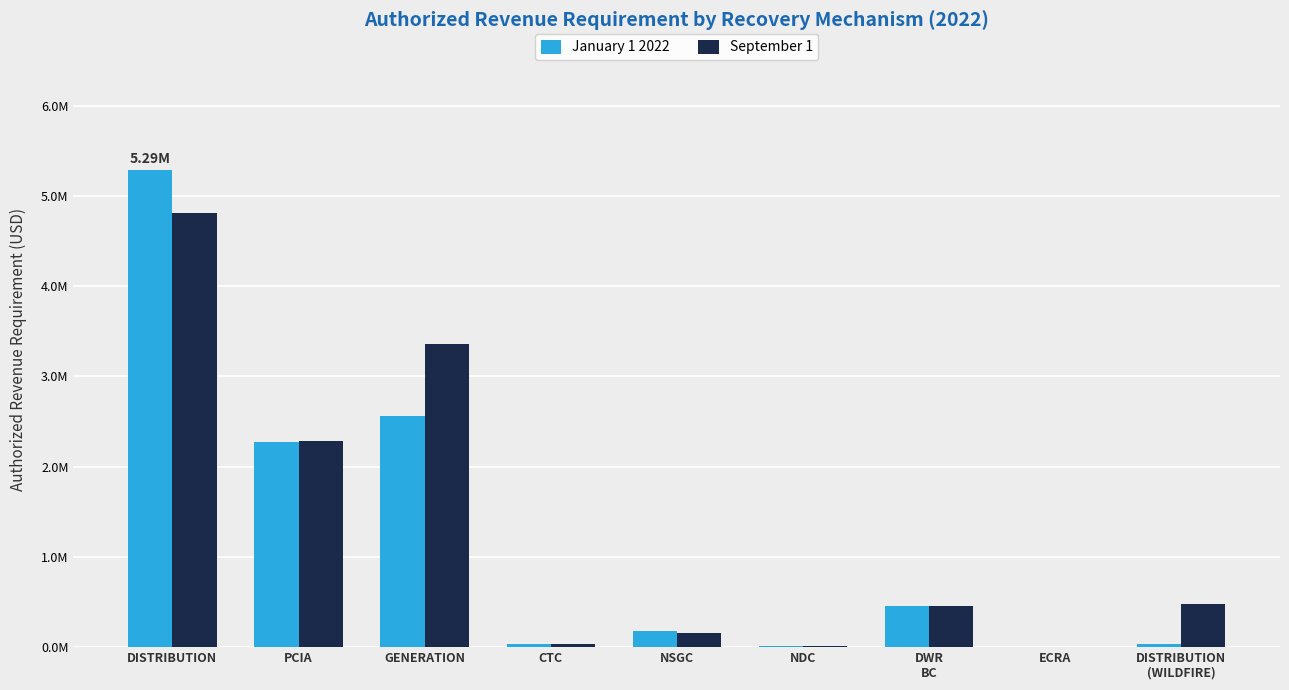

What are all the series names shown in the legend?

January 1 2022, September 1